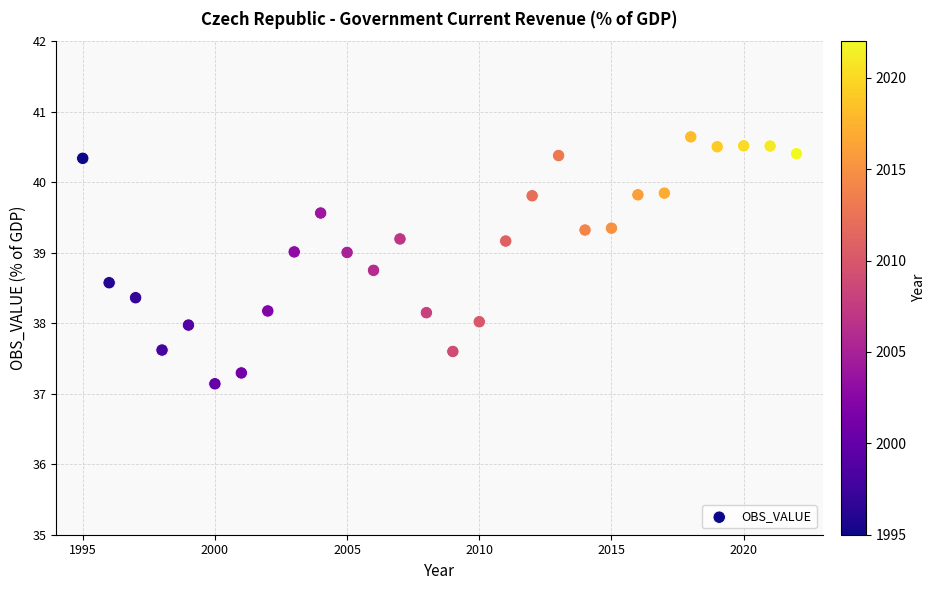

What is the range of X values (max minus min)?

27.0